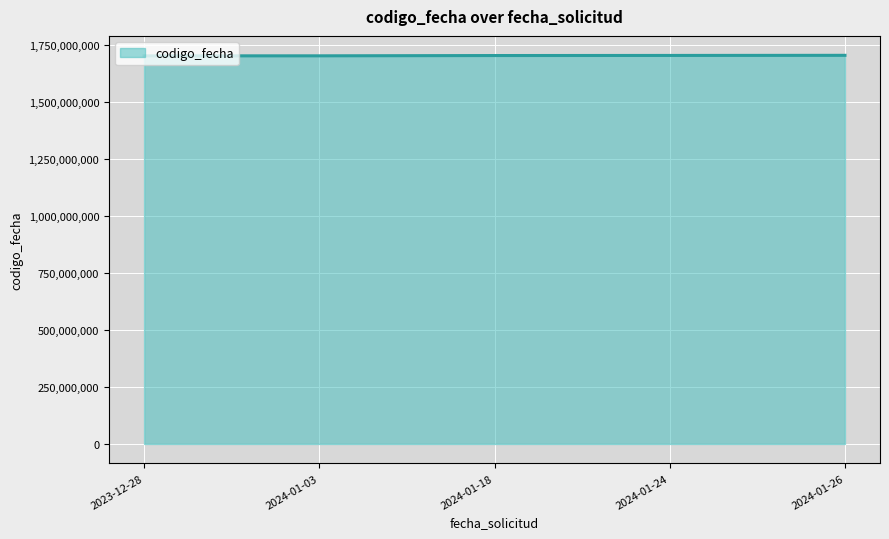

Approximately how many times larger is the value at 2023-12-28 compared to 2024-01-03?

1.0